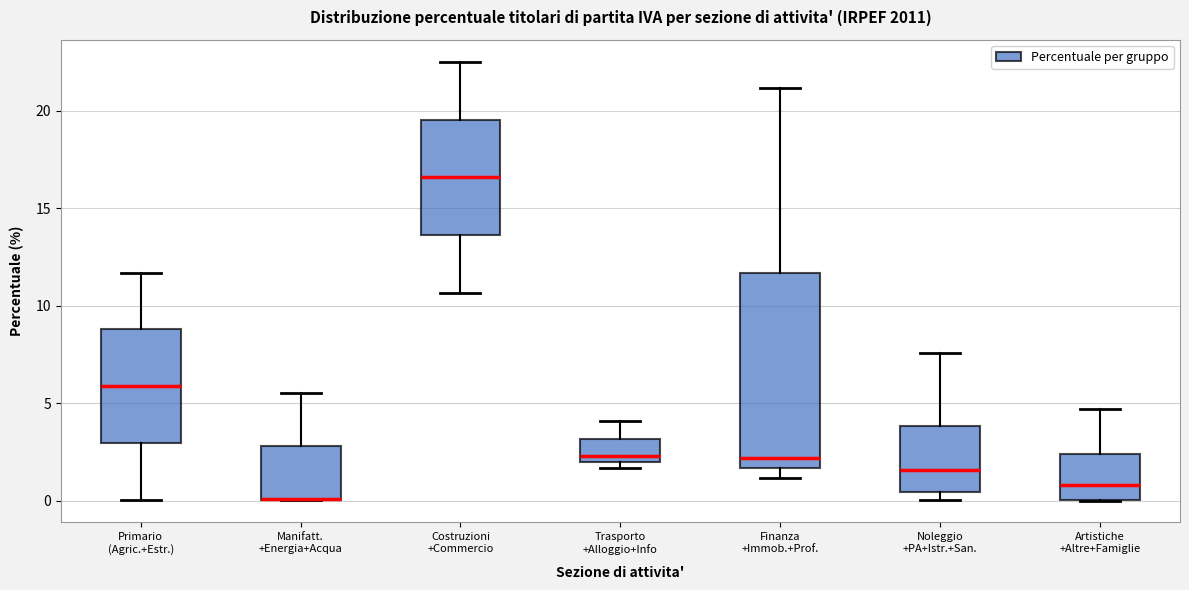

Comparing the boxes themselves (not the whiskers), which one is the tallest?

Finanza +Immob.+Prof.